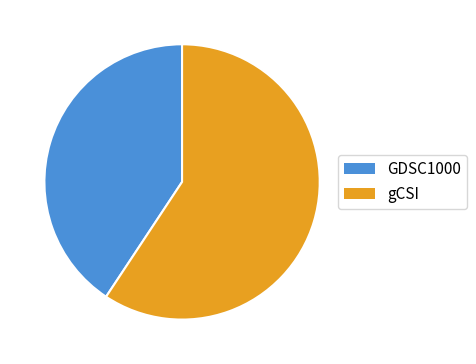

The GDSC1000 slice represents 32% of the pie. True or false?

False